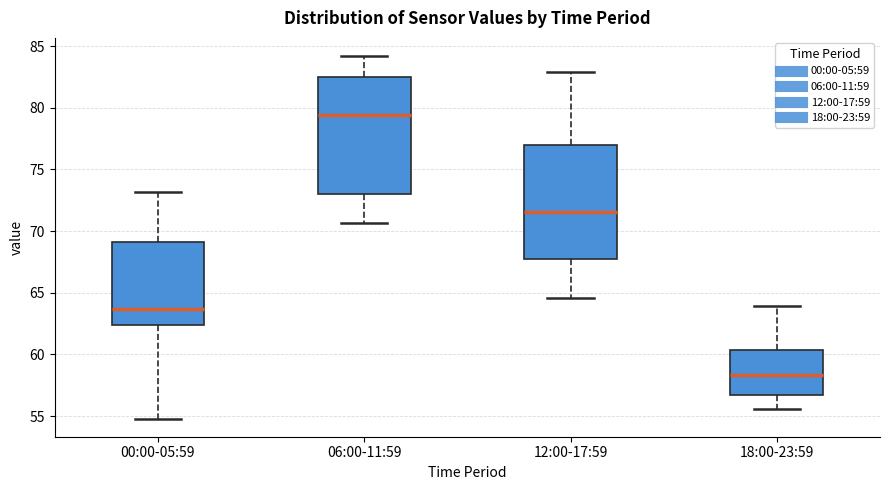

Which box's median line is the highest?

06:00-11:59